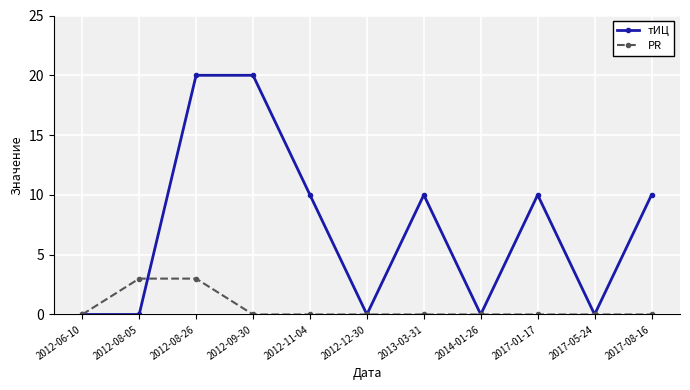

Does the chart have visible grid lines?

Yes